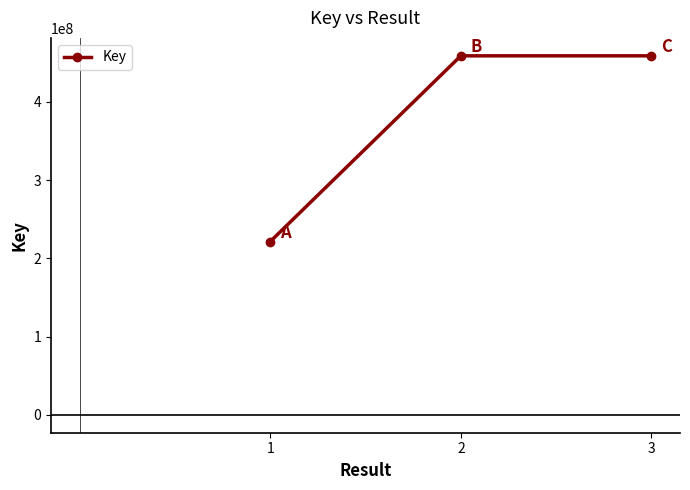

What is the average value?

379642873